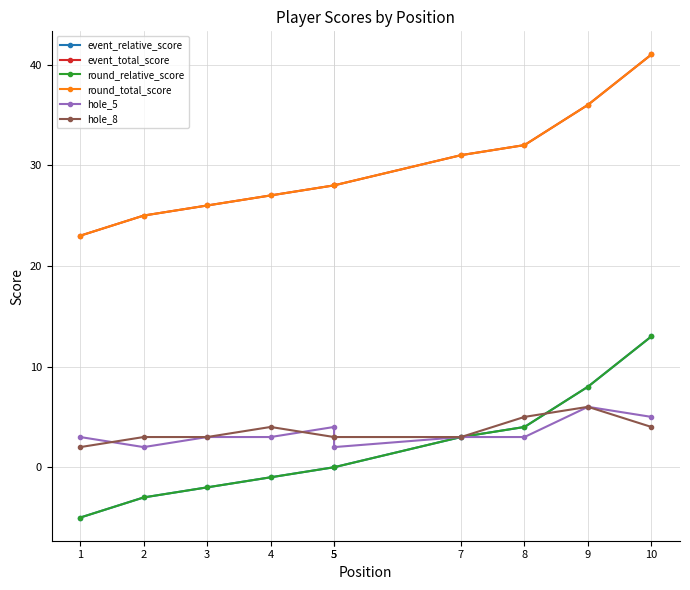

True or false: hole_5 and event_relative_score cross at least once.

False